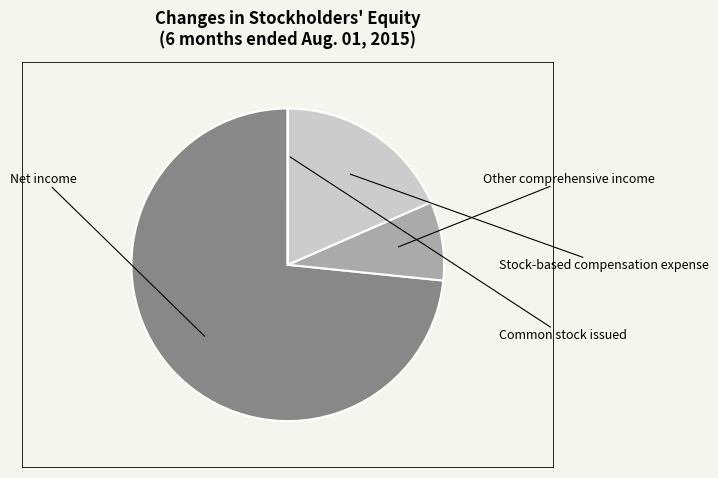

How many slices are in this pie chart?

4